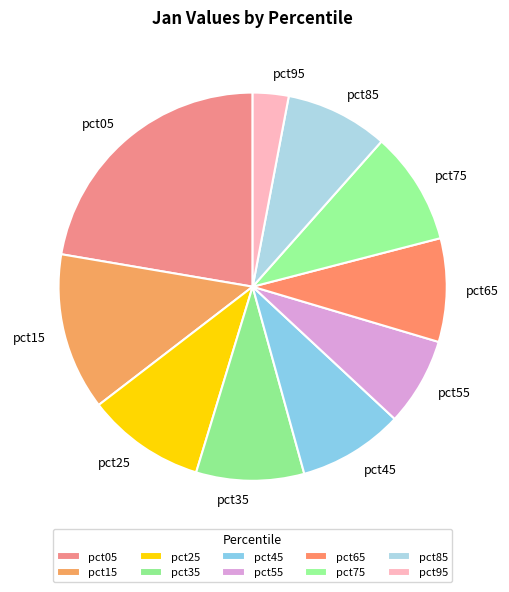

What is the smallest slice in the pie chart?

pct95